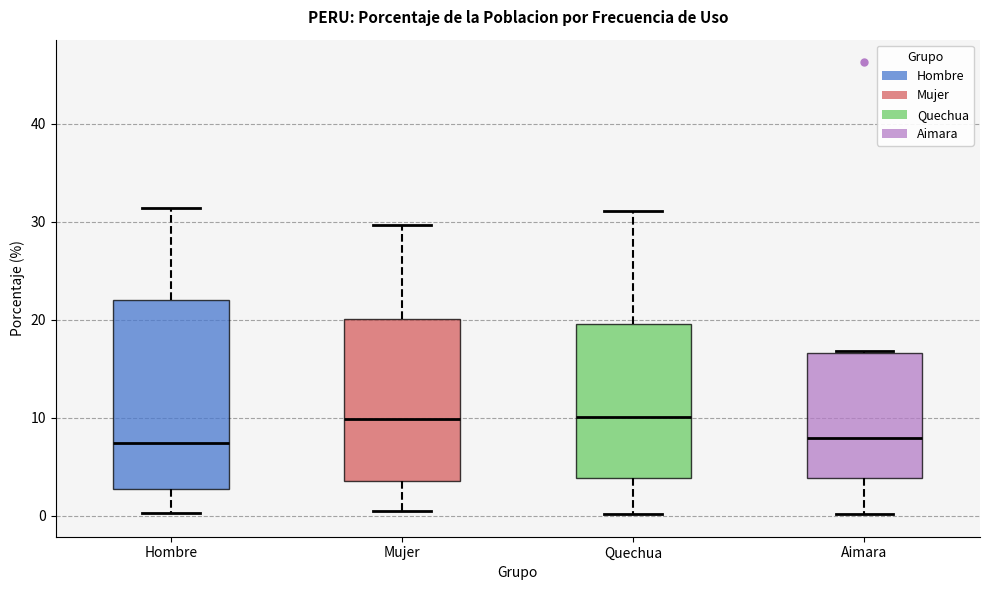

Reading left to right, read every box against the y-axis: the position of its median line, the range the box covers, and the ends of its whiskers. The values are not printed on the chart, so give them approximately, as read against the axis.

Hombre: median 7, box 3 to 22, whiskers 0 to 31
Mujer: median 10, box 4 to 20, whiskers 1 to 30
Quechua: median 10, box 4 to 20, whiskers 0 to 31
Aimara: median 8, box 4 to 17, whiskers 0 to 17